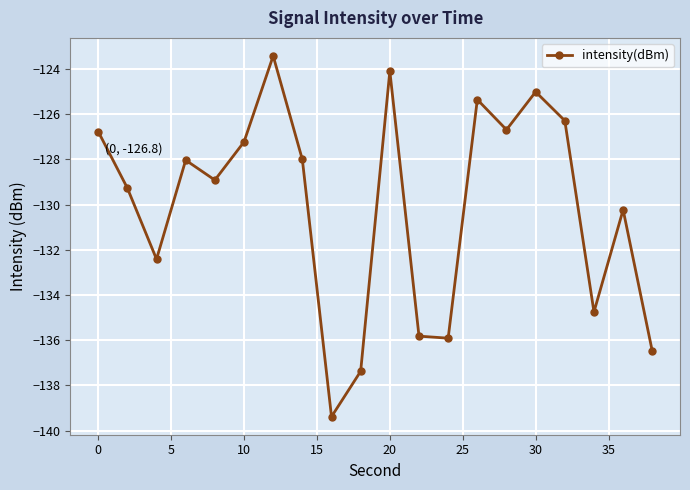

What is the average value?

-130.1